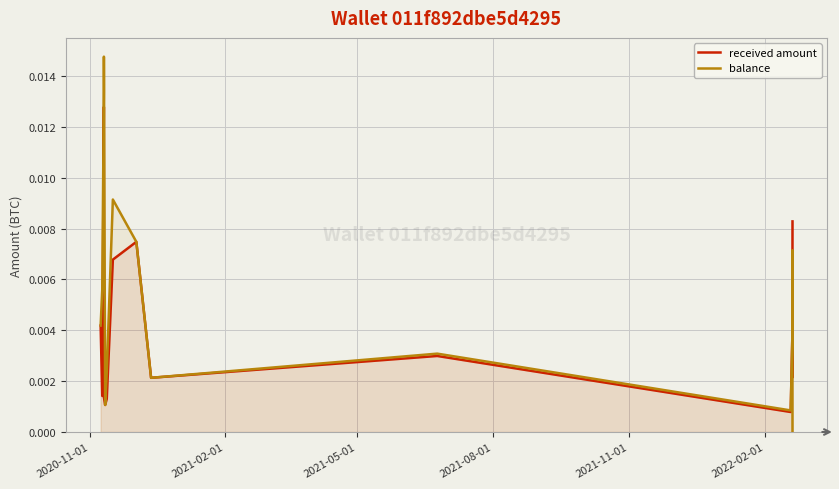

Is the value of balance at 11 greater than the value of received amount at 2021-05-01?

Yes